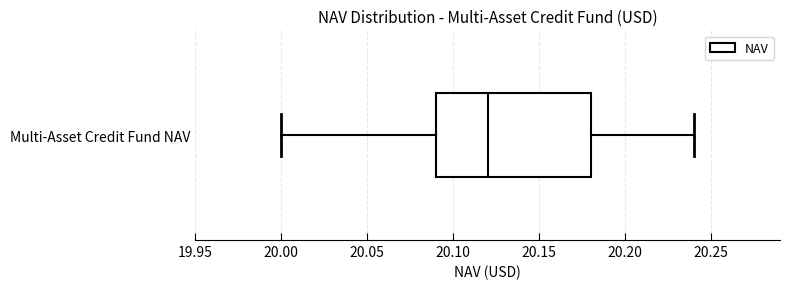

Transcribe this box plot: give where the median line is, the range the box spans, and where the two whiskers end, as read against the x-axis. The values are not printed on the chart, so give them approximately, as read against the axis.

median 20.12, box 20.09 to 20.18, whiskers 20.00 to 20.24